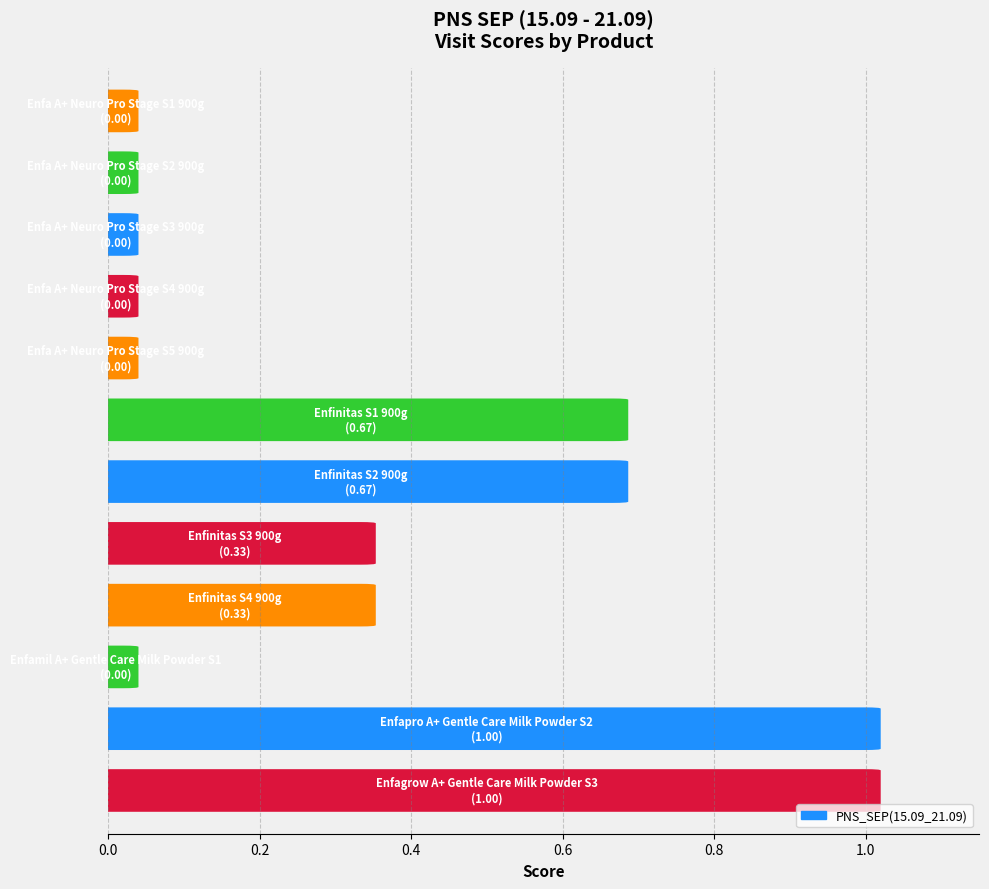

What is the change in value from Enfa A+ Neuro Pro Stage S2 900g to Enfagrow A+ Gentle Care Milk Powder S3?

+1.0